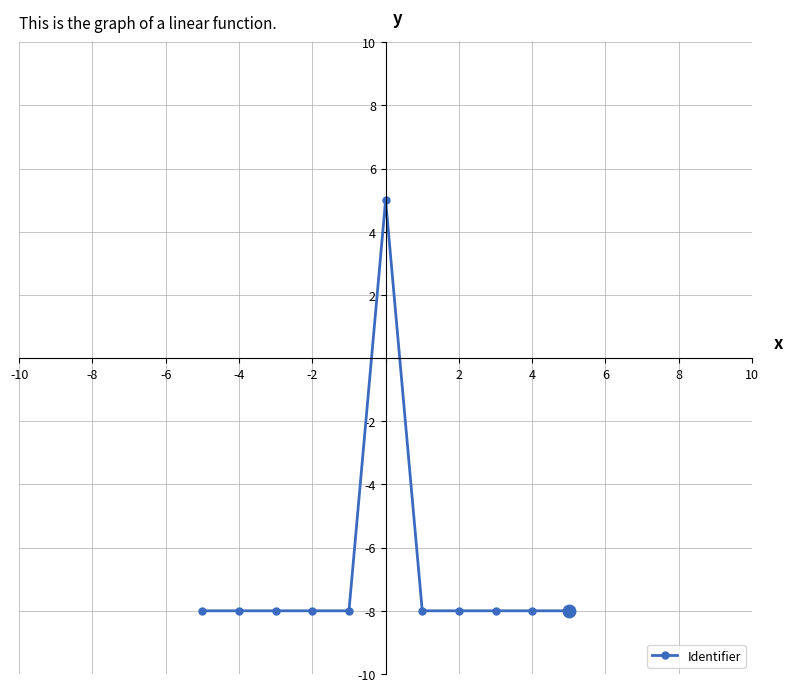

How many data points are less than -7?

10